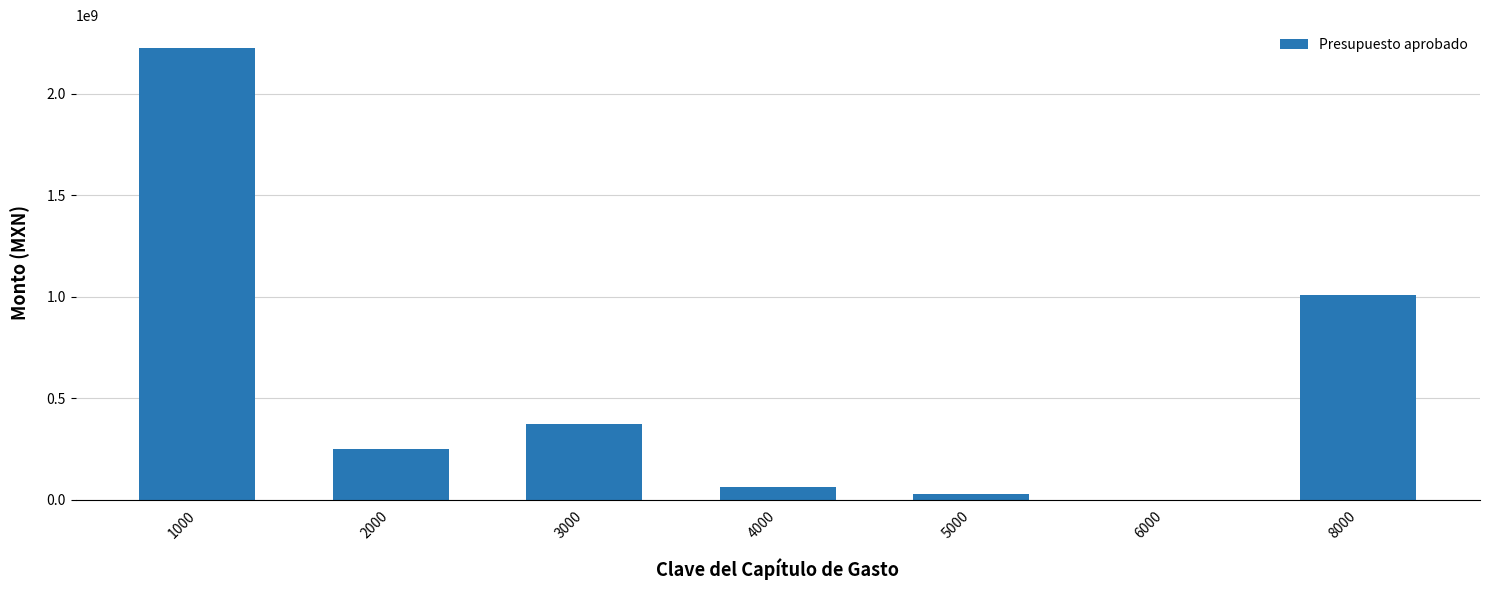

At which label does the data first exceed 248441468?

1000